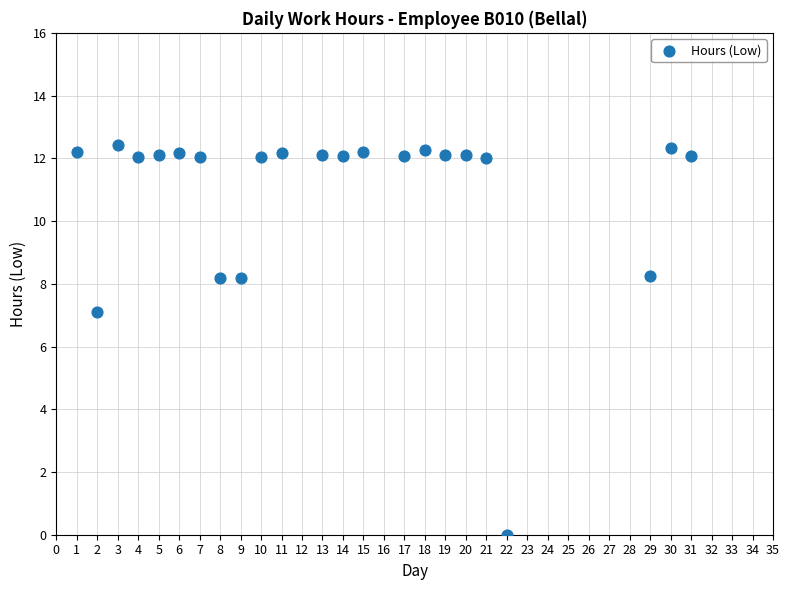

What Y value in the scatter plot is closest to 6?

7.1